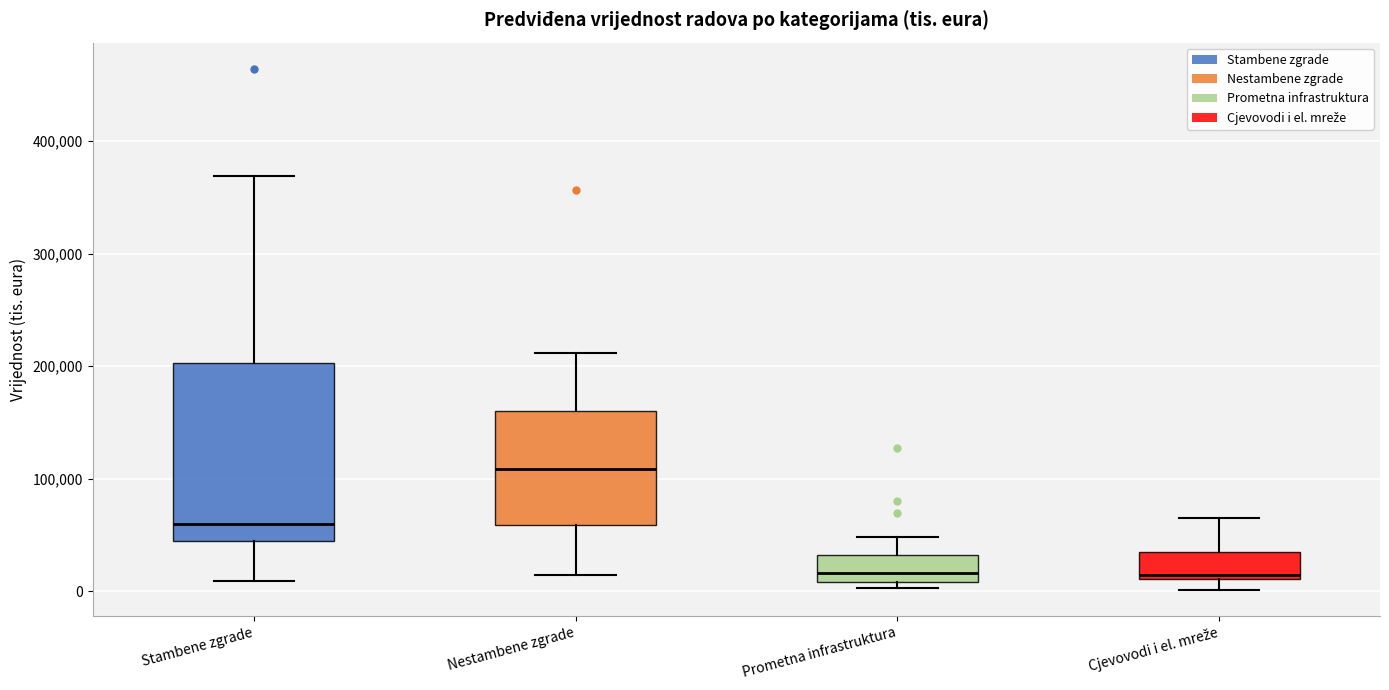

Reading left to right, transcribe this box plot: for each box, give where its median line is, the range the box spans, and where its two whiskers end, as read against the y-axis. The values are not printed on the chart, so give them approximately, as read against the axis.

Stambene zgrade: median 60000, box 40000 to 200000, whiskers 10000 to 370000
Nestambene zgrade: median 110000, box 60000 to 160000, whiskers 10000 to 210000
Prometna infrastruktura: median 20000, box 10000 to 30000, whiskers 0 to 50000
Cjevovodi i el. mreže: median 10000 (just above the box's lower edge), box 10000 to 30000, whiskers 0 to 70000